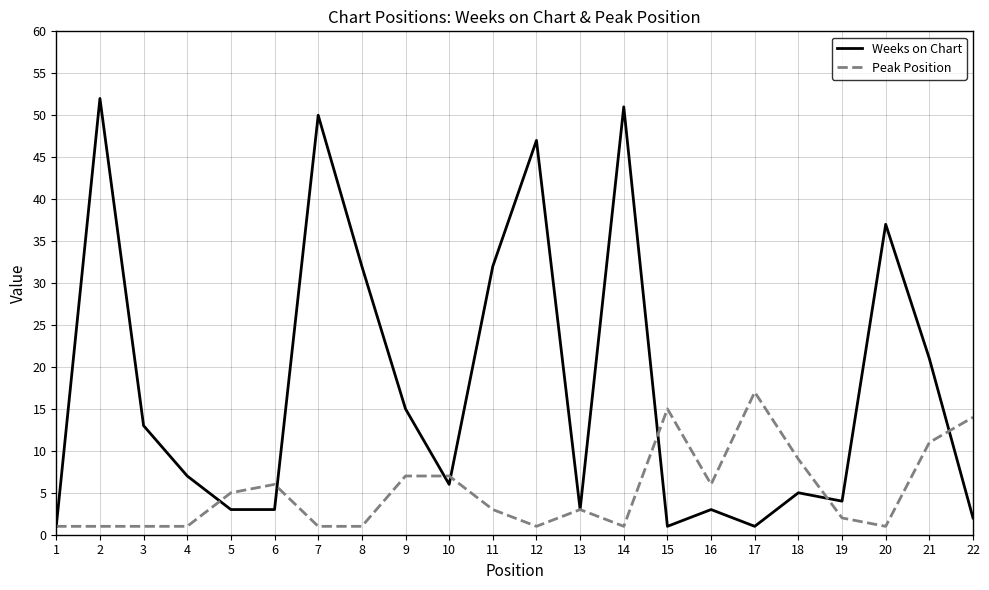

What is the spread (max minus min) of values at 12?

46